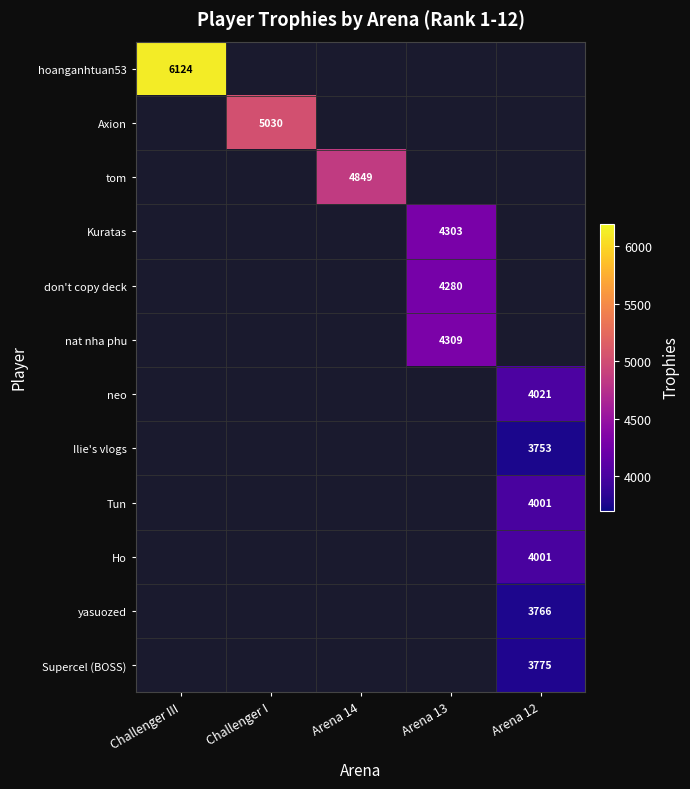

True or false: Tun has a value of 6765 at Arena 12.

False